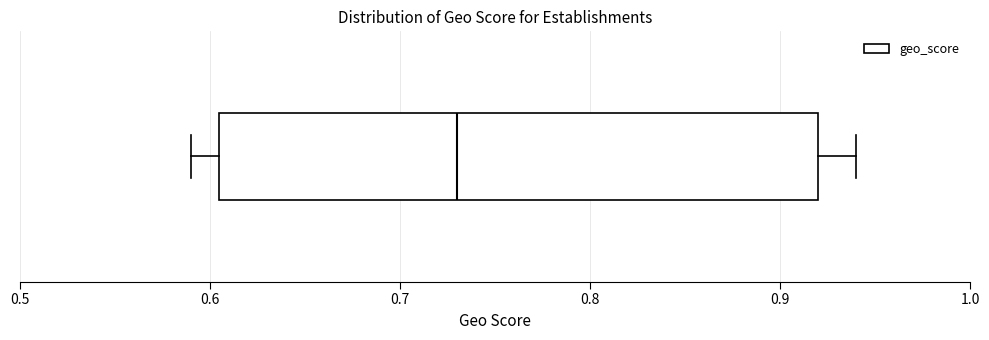

Where does the left whisker of the box end on the x-axis? The values are not printed on the chart, so give them approximately, as read against the axis.

0.59